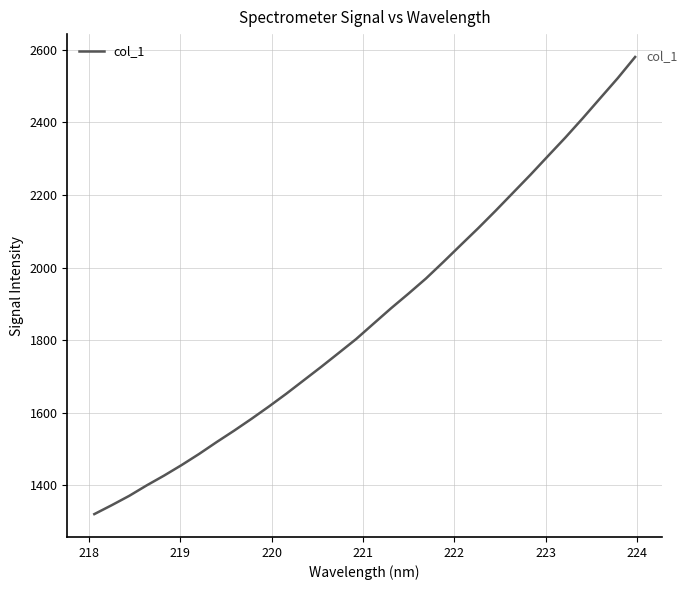

What is the difference between the maximum and minimum values?

1259.2